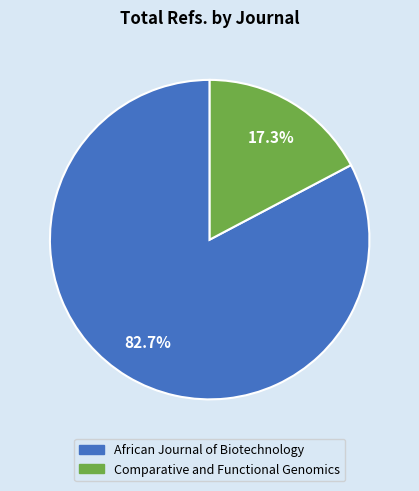

What percentage is the Comparative and Functional Genomics slice, to the nearest percent?

17%